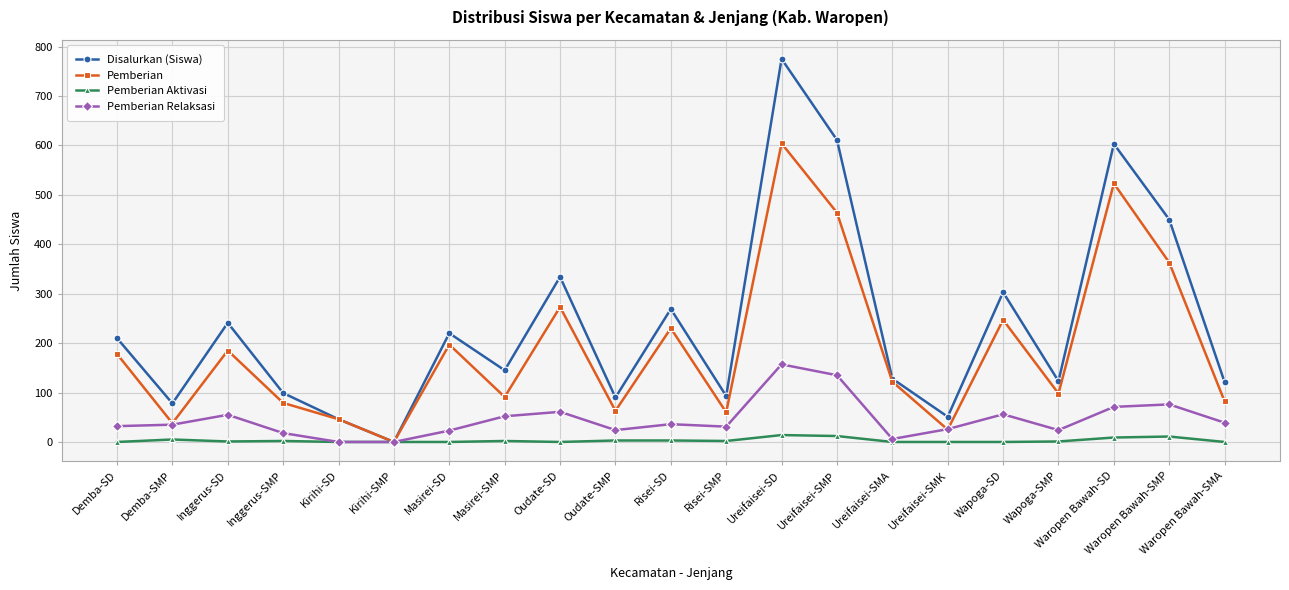

What is the spread (max minus min) of values at Oudate-SD?

334